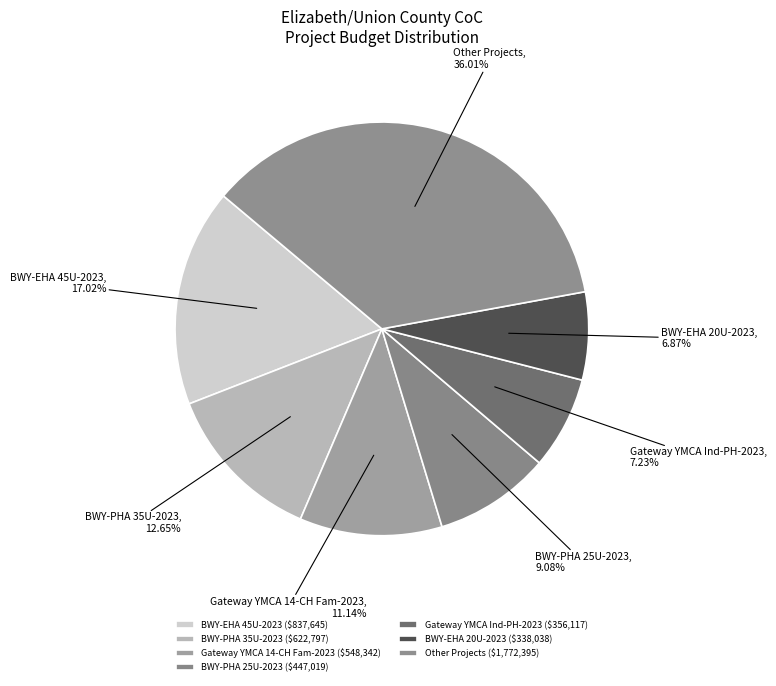

Is BWY-PHA 35U-2023 the majority of the pie?

No